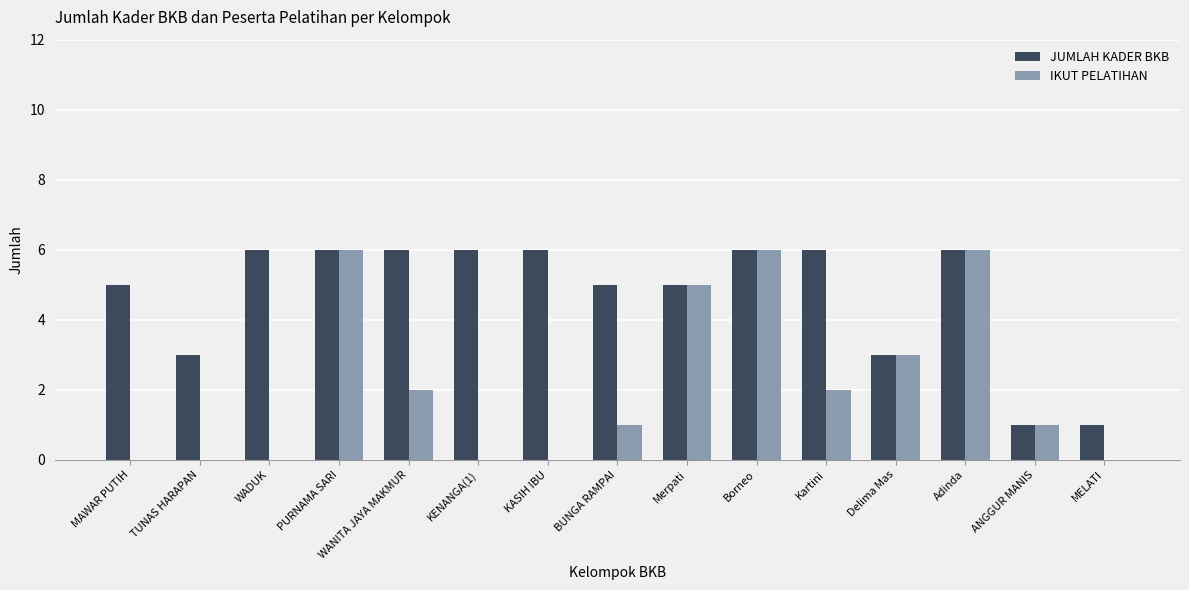

What is the approximate value of IKUT PELATIHAN at Adinda?

6